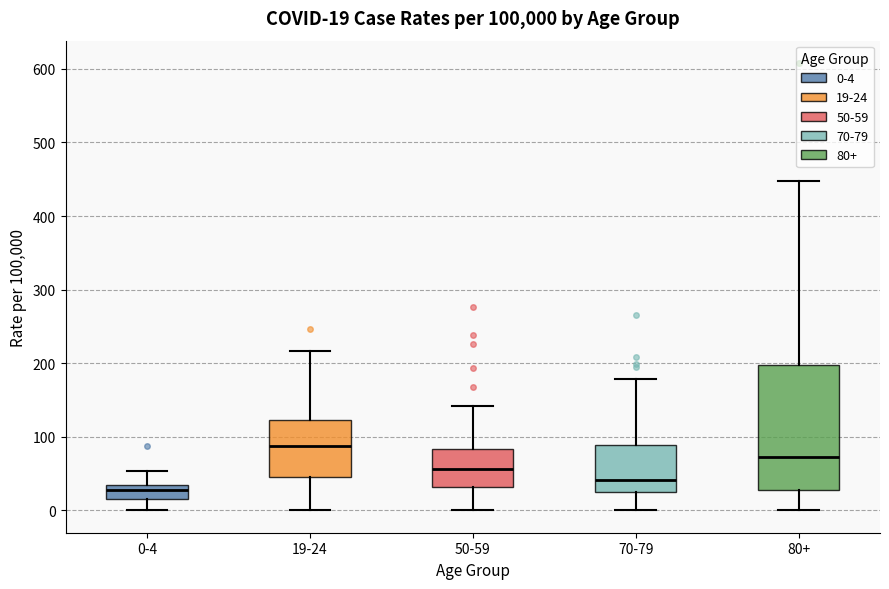

Which box's median line is the lowest?

0-4